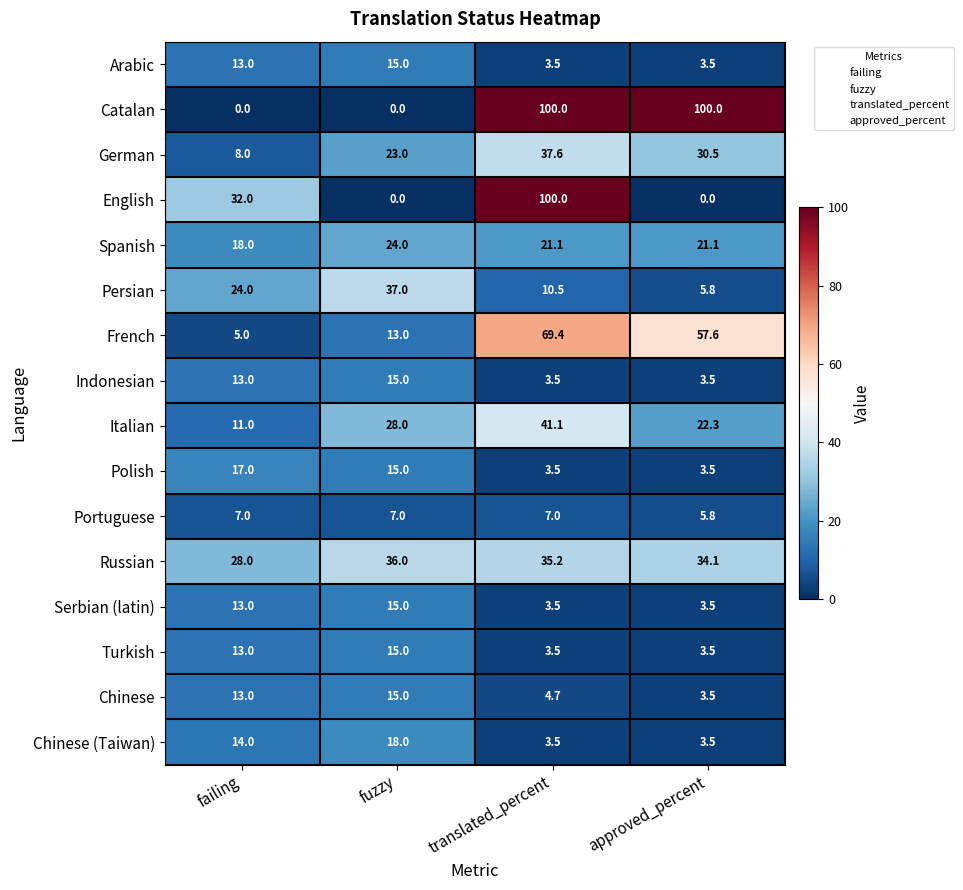

How many distinct data groups are displayed?

16